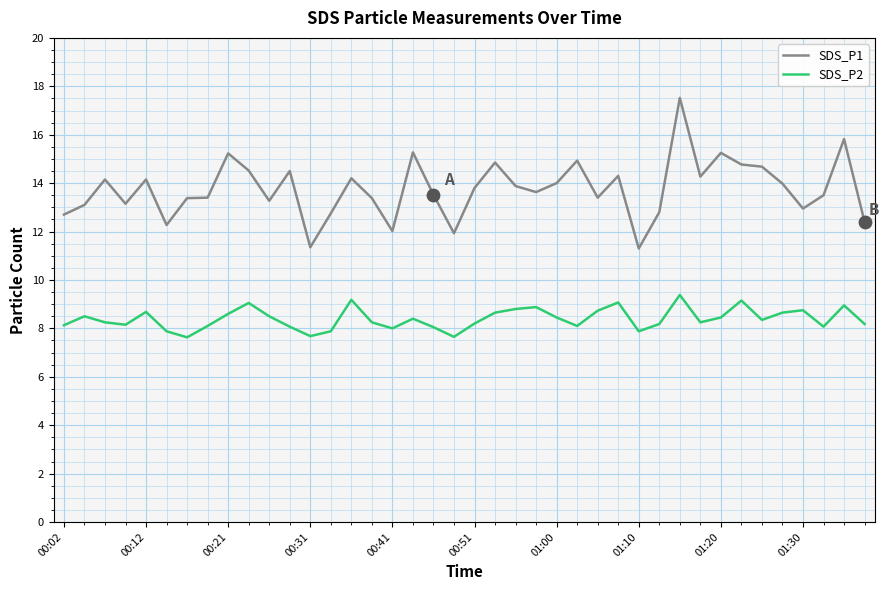

Which series has the largest range (max minus min)?

SDS_P1